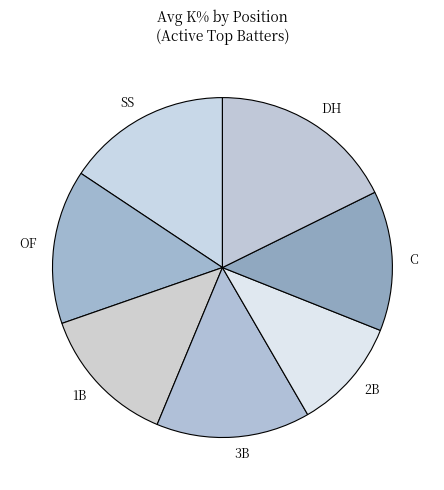

Is it true that DH is 28% of the pie?

False